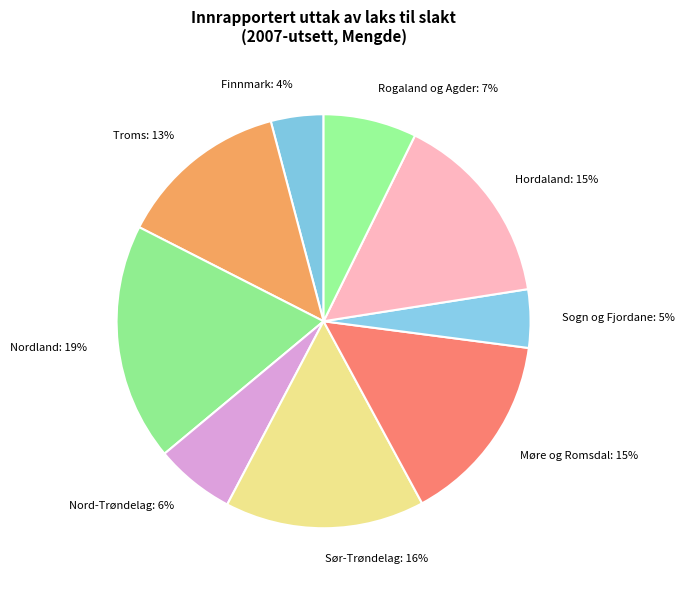

To the nearest percent, what is the difference between the Nord-Trøndelag and Finnmark slice percentages?

2%